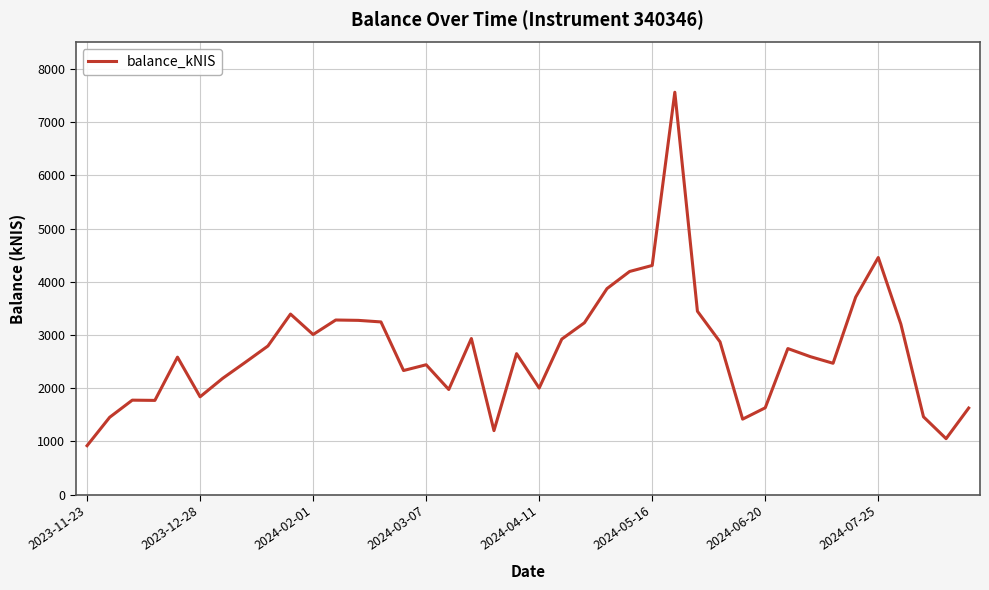

What is the smallest value displayed?

921.0